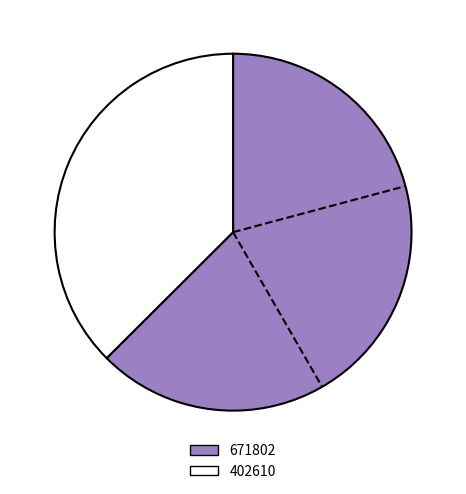

Is 402610 the majority of the pie?

No